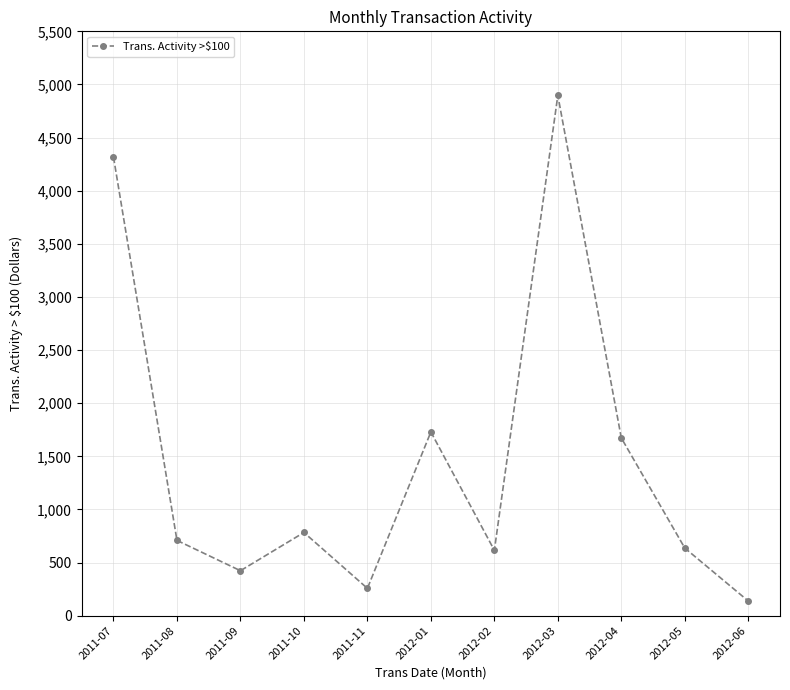

How many distinct data groups are displayed?

1